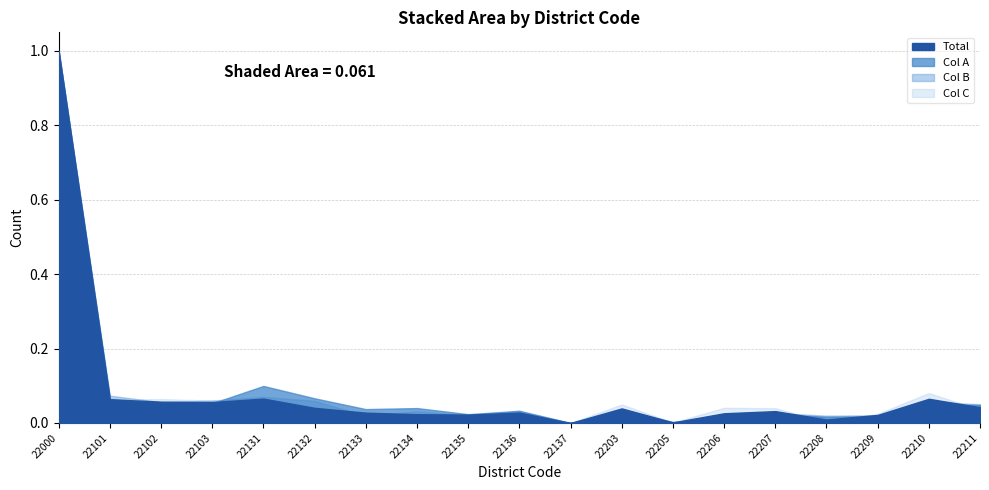

List the labels in order of total value, smallest first.

22137, 22205, 22208, 22209, 22135, 22134, 22206, 22133, 22136, 22207, 22203, 22132, 22211, 22103, 22102, 22101, 22210, 22131, 22000